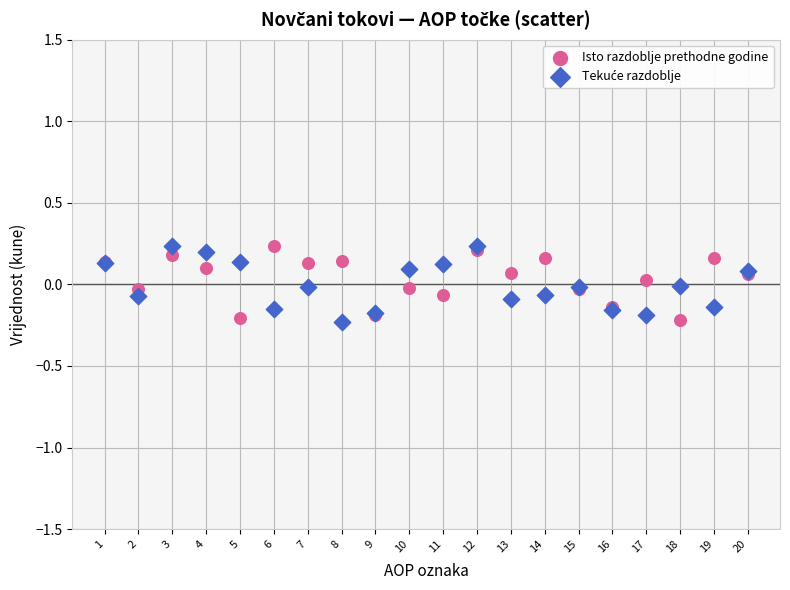

What is the X range (max minus min) for the scatter plot?

19.0